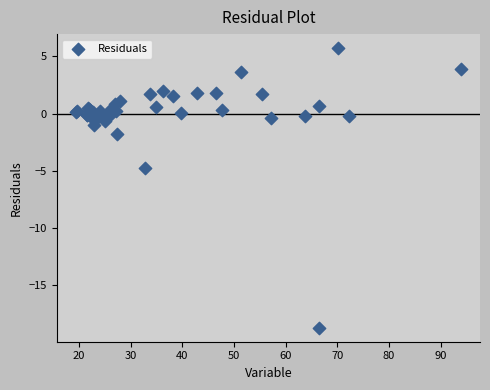

What Y value in the scatter plot is closest to -6?

-4.8